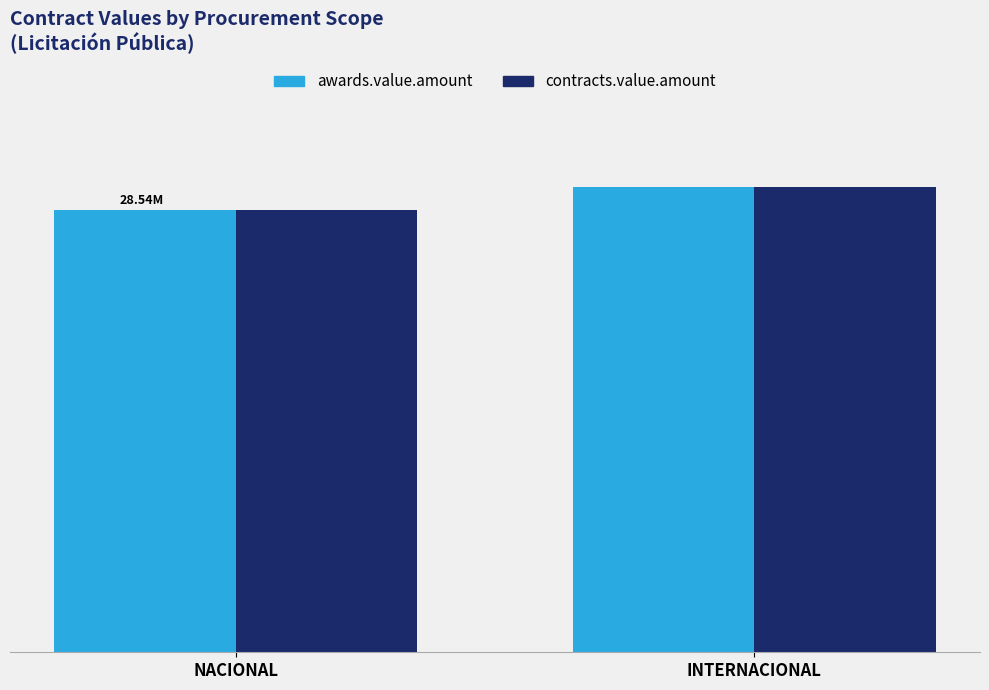

The awards.value.amount series shows 30030977.7 at INTERNACIONAL. True or false?

True